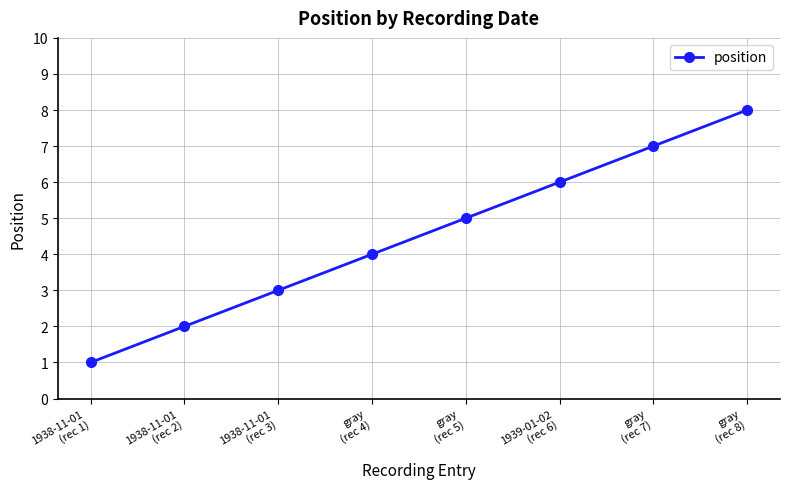

True or false: the data has more than 1 interior local peaks.

False